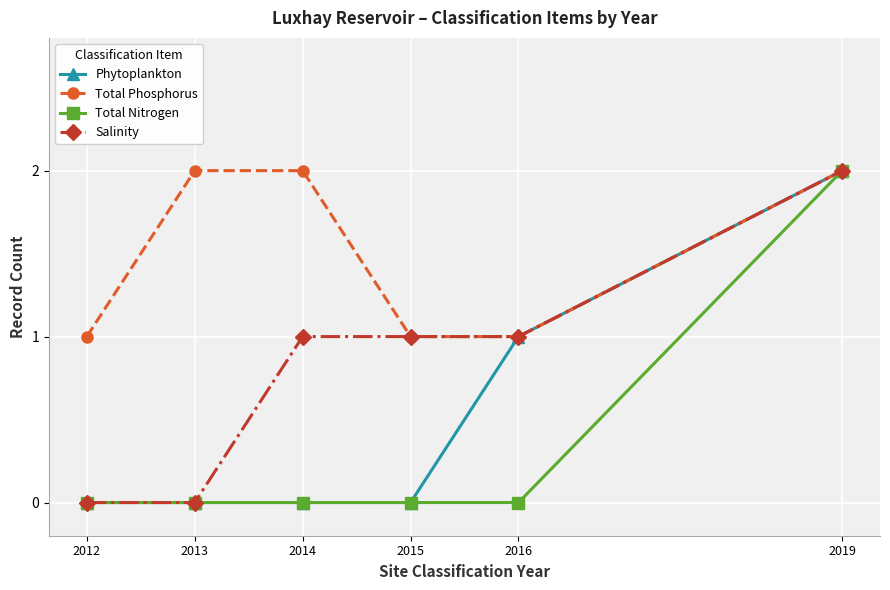

Reading left to right, what are all the values shown in this chart?

Phytoplankton: 0	0	0	0	1	2
Total Phosphorus: 1	2	2	1	1	2
Total Nitrogen: 0	0	0	0	0	2
Salinity: 0	0	1	1	1	2